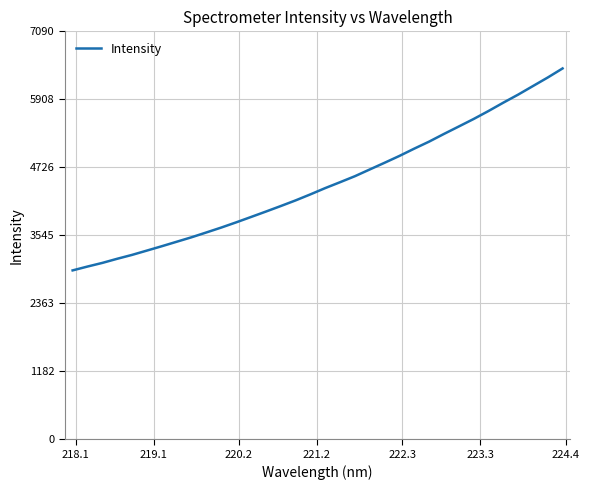

What is the difference between the maximum and minimum values?

3509.8